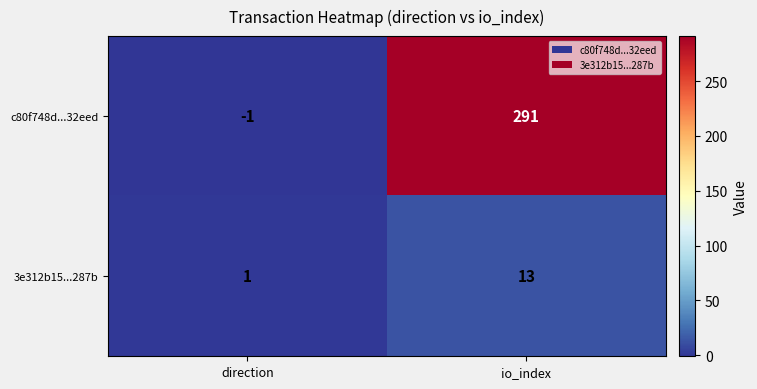

Rank the series at io_index from highest to lowest value.

c80f748d...32eed, 3e312b15...287b